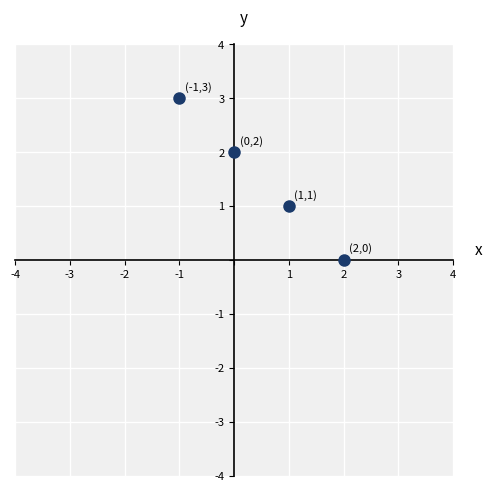

What is the range of X values (max minus min)?

3